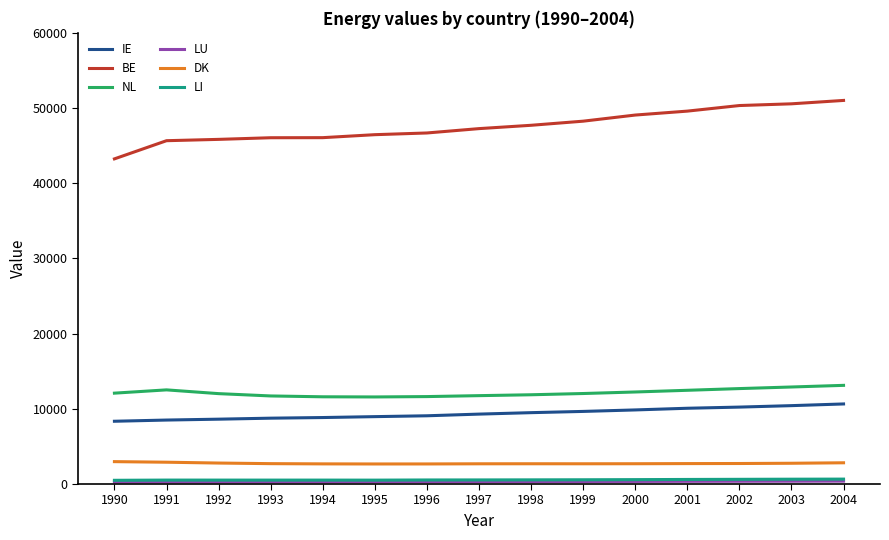

Does the chart have visible grid lines?

No